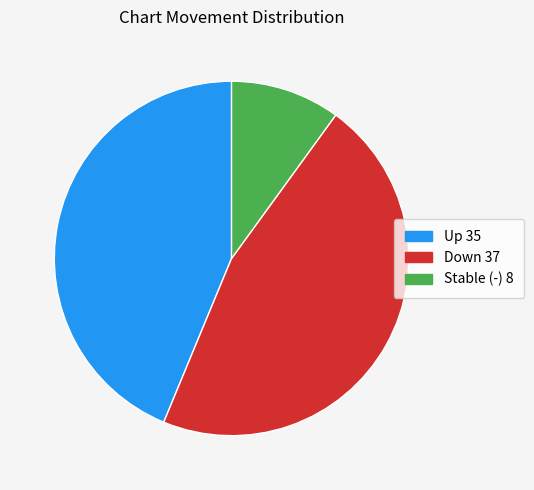

Does any single category account for the majority?

No